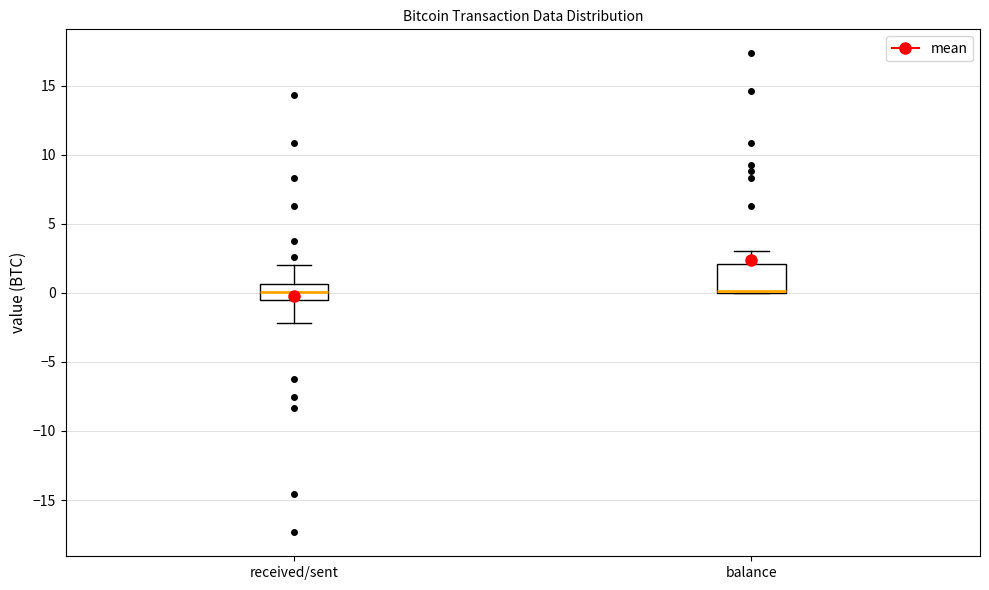

Where is the lower edge of the box for balance on the y-axis? The values are not printed on the chart, so give them approximately, as read against the axis.

0.0